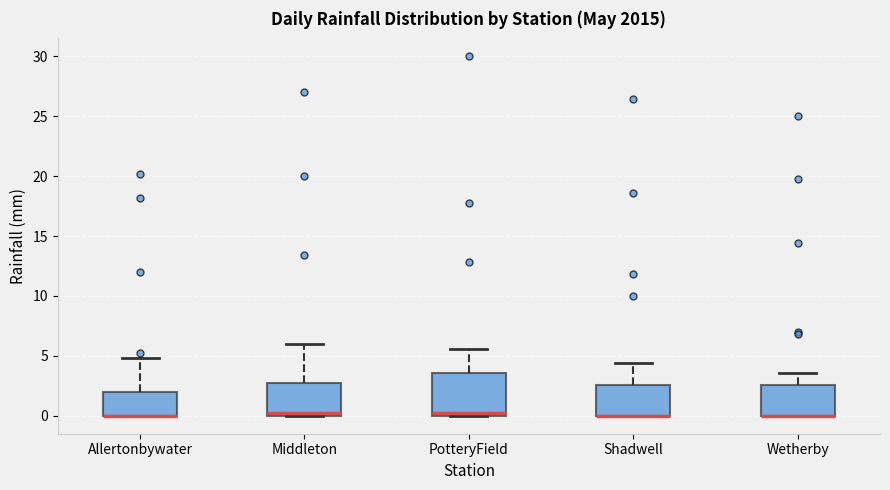

Reading left to right, transcribe this box plot: for each box, give where its median line is, the range the box spans, and where its two whiskers end, as read against the y-axis. The values are not printed on the chart, so give them approximately, as read against the axis.

Allertonbywater: median 0.0 (drawn on the box's lower edge), box 0.0 to 2.0, whiskers 0.0 to 5.0
Middleton: median 0.0 (just above the box's lower edge), box 0.0 to 2.5, whiskers 0.0 to 6.0
PotteryField: median 0.0 (just above the box's lower edge), box 0.0 to 3.5, whiskers 0.0 to 5.5
Shadwell: median 0.0 (drawn on the box's lower edge), box 0.0 to 2.5, whiskers 0.0 to 4.5
Wetherby: median 0.0 (drawn on the box's lower edge), box 0.0 to 2.5, whiskers 0.0 to 3.5